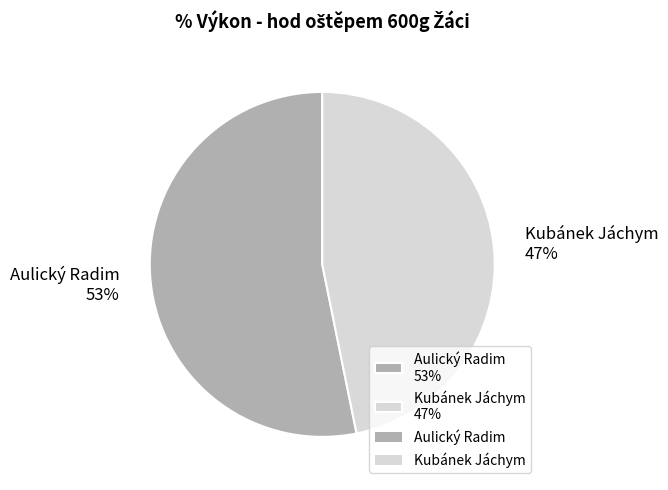

Which slice represents more than half of the pie?

Aulický Radim